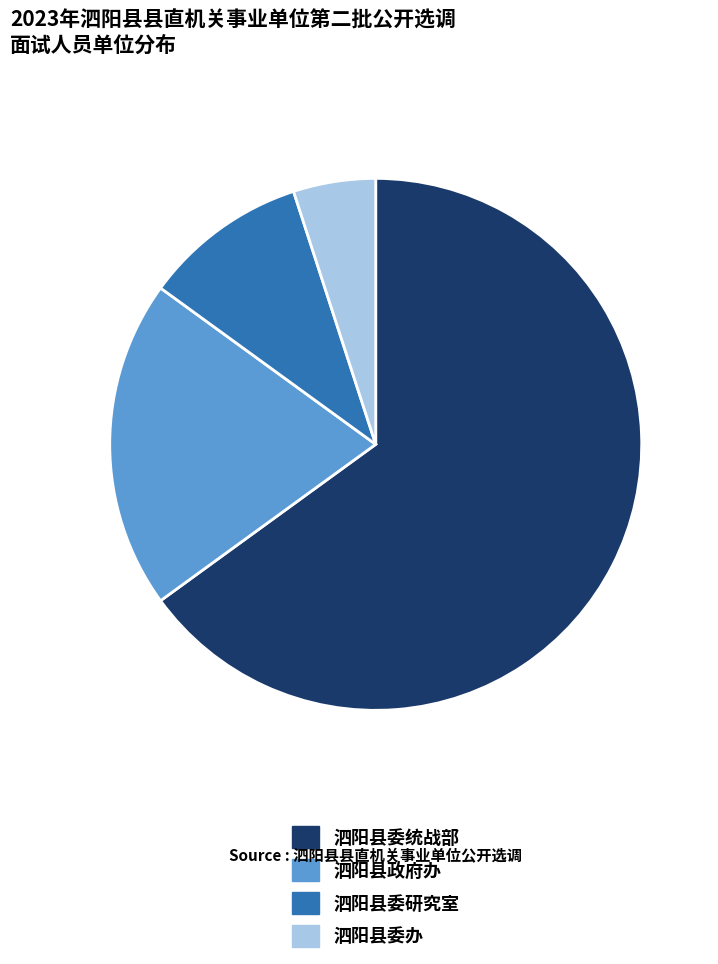

Is there any slice that represents more than half of the pie?

Yes